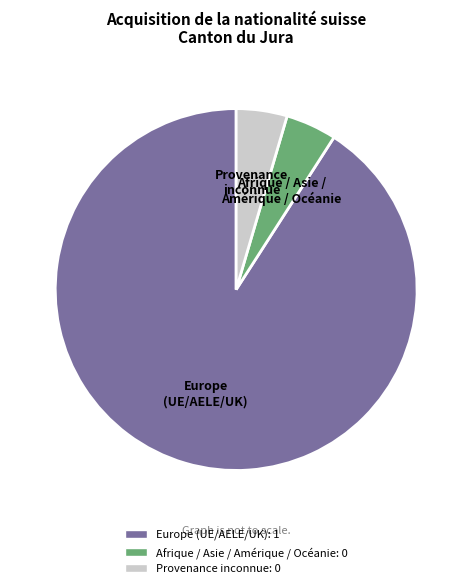

Count the number of slices in the pie.

3